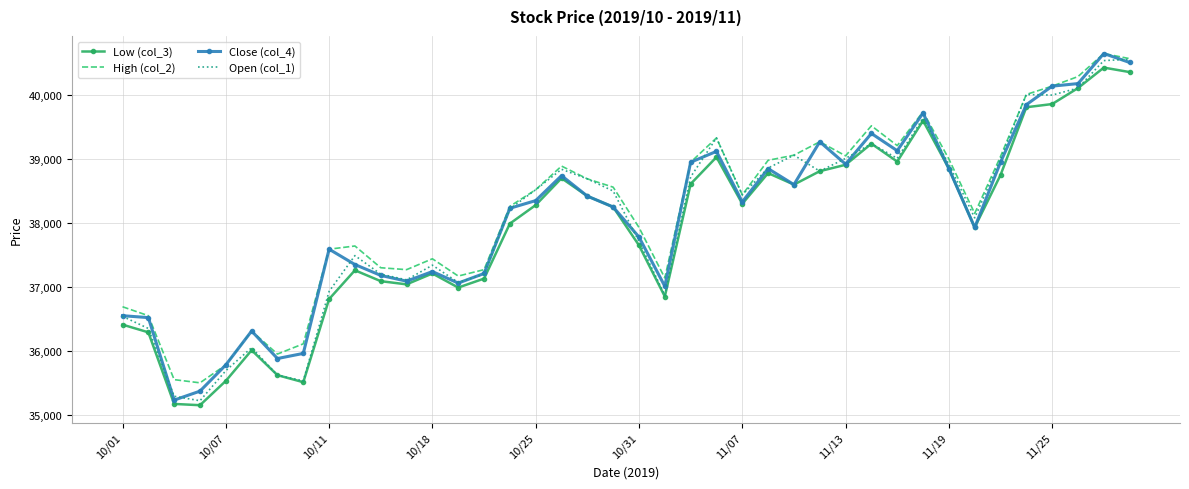

What is the difference between the maximum and second lowest values in the Low (col_3) series?

5260